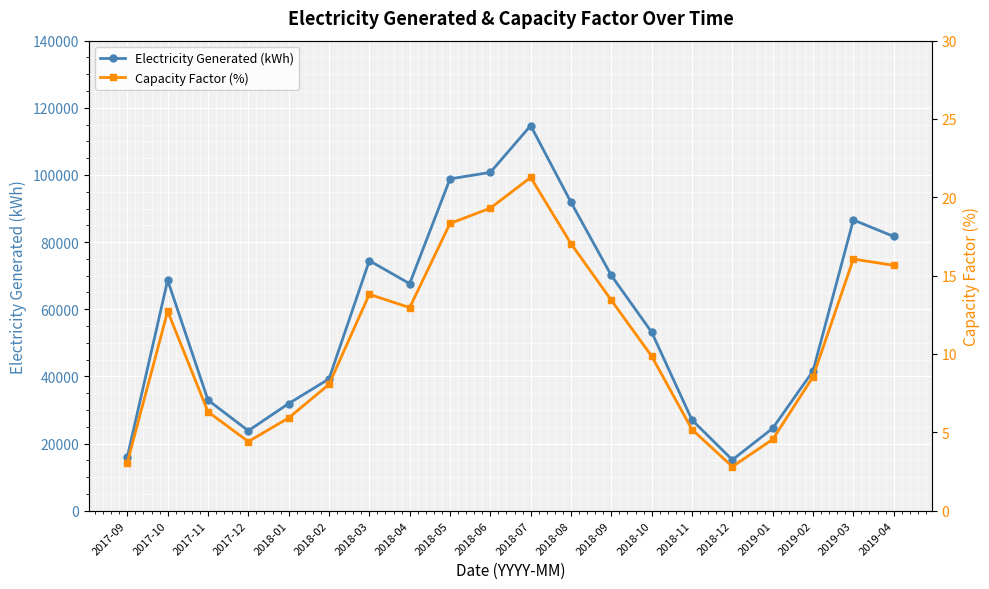

Where is Capacity Factor (%) nearest to the value 12?

2017-10